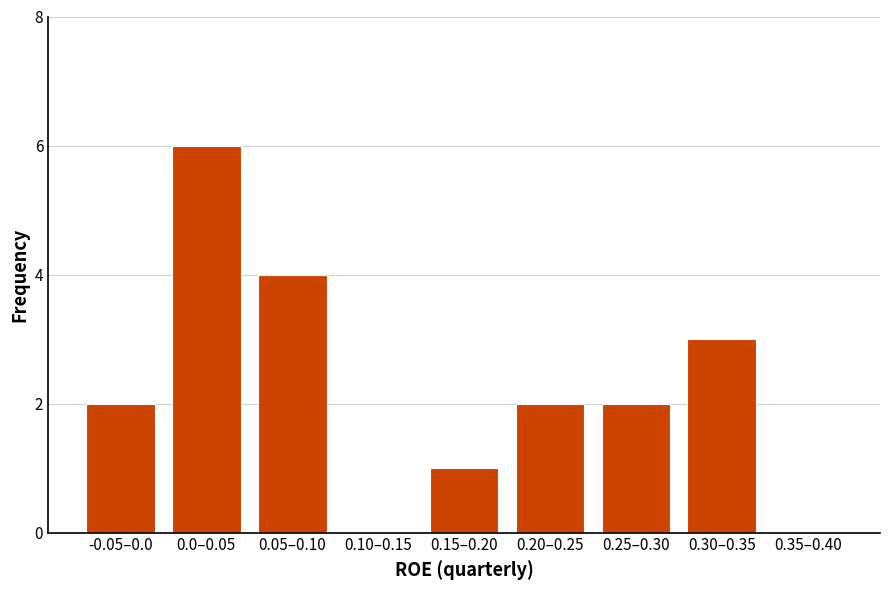

Reading left to right, list all the values displayed in this chart.

-0.05–0.0=2	0.0–0.05=6	0.05–0.10=4	0.10–0.15=0	0.15–0.20=1	0.20–0.25=2	0.25–0.30=2	0.30–0.35=3	0.35–0.40=0